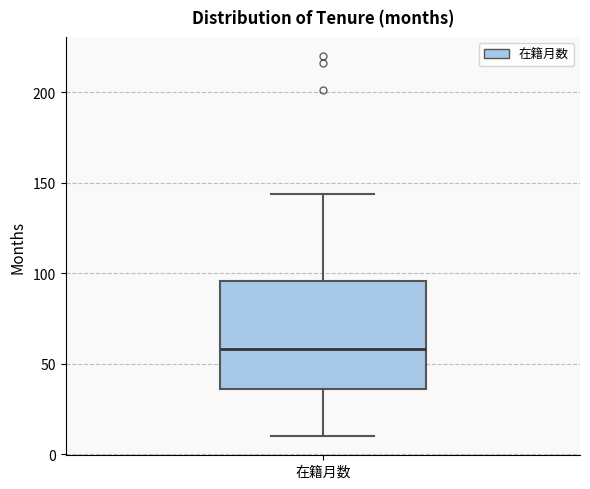

Read this box plot against the y-axis: the position of the median line, the range covered by the box, and the ends of both whiskers. The values are not printed on the chart, so give them approximately, as read against the axis.

median 60, box 35 to 95, whiskers 10 to 145